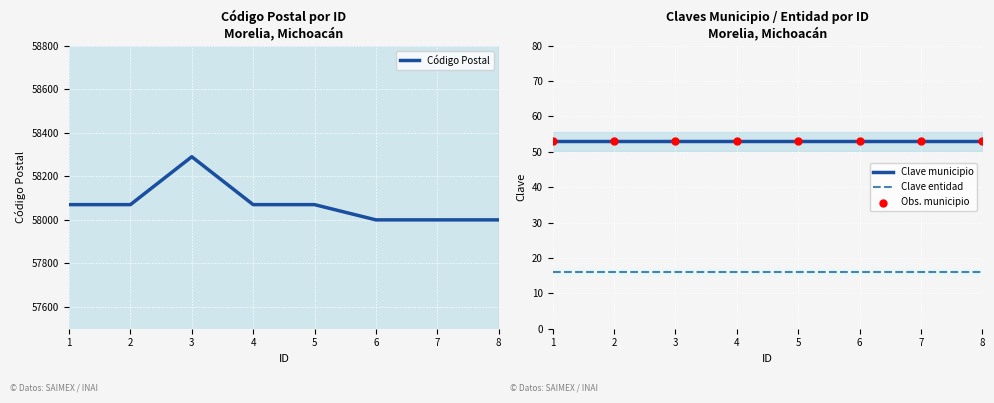

Which series reaches the minimum Y coordinate?

Clave entidad